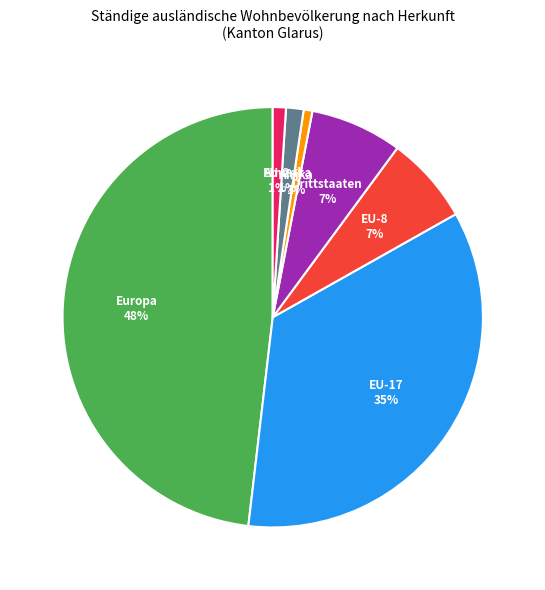

To the nearest percent, what is the average slice percentage?

14%